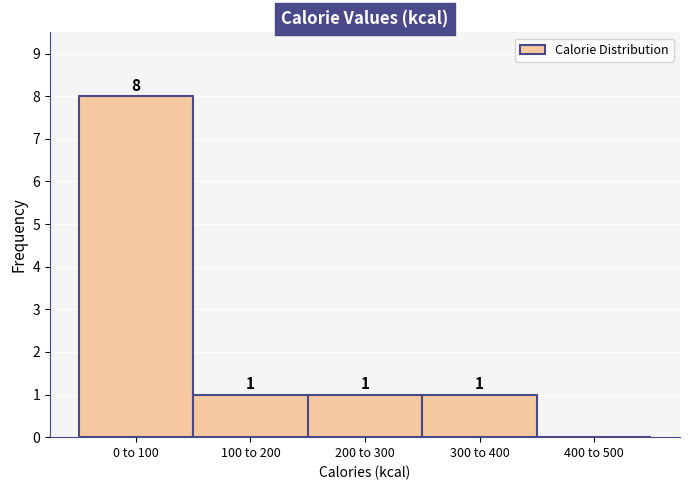

Reading right to left, transcribe all the data shown in this chart.

400 to 500=0	300 to 400=1	200 to 300=1	100 to 200=1	0 to 100=8